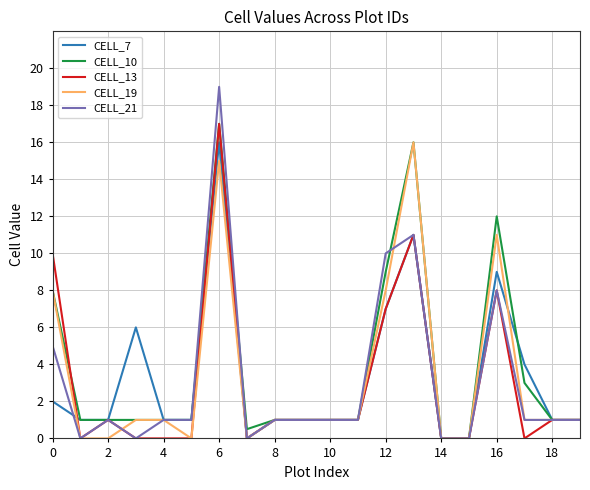

Which series has the widest spread of values?

CELL_21